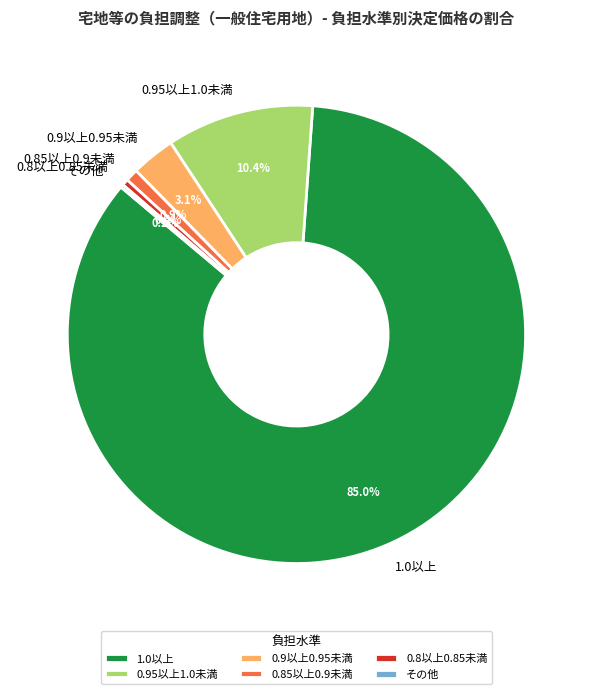

What is the total percentage of 0.85以上0.9未満 and 1.0以上?

85.9%